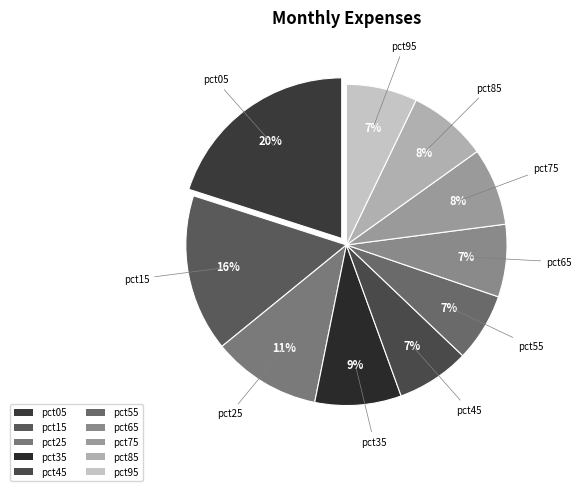

Is the sum of pct55 and pct25 greater than half?

No